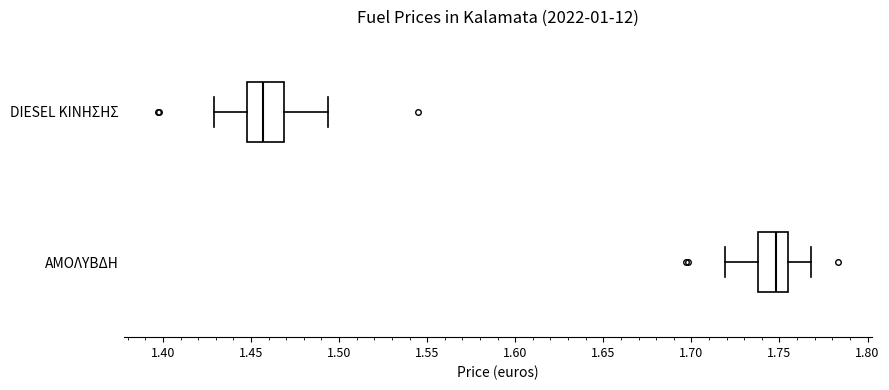

Which box has the furthest to the left median line?

DIESEL ΚΙΝΗΣΗΣ